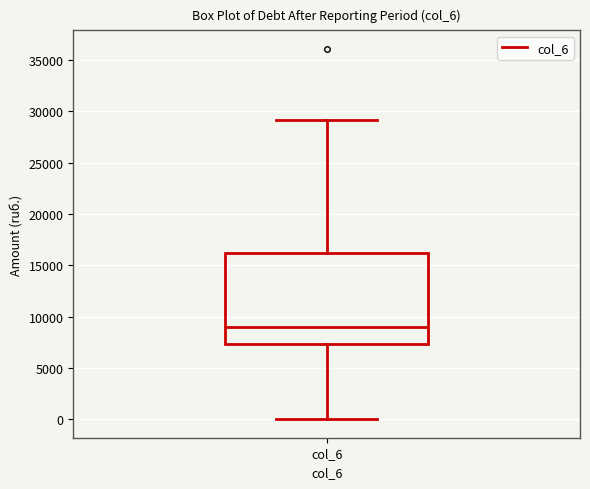

Read this box plot against the y-axis: the position of the median line, the range covered by the box, and the ends of both whiskers. The values are not printed on the chart, so give them approximately, as read against the axis.

median 9000, box 7500 to 16000, whiskers 0 to 29000